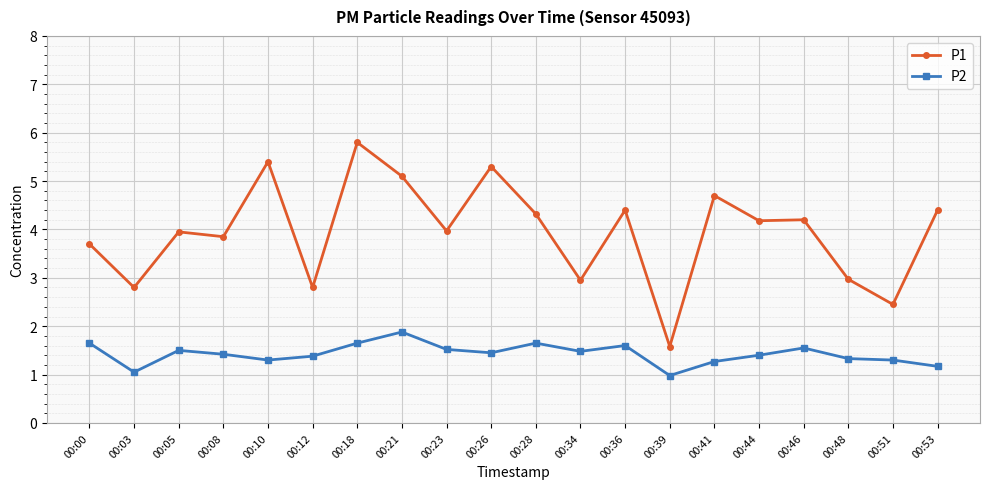

In P2, how many points are higher than both neighbors (excluding endpoints)?

5